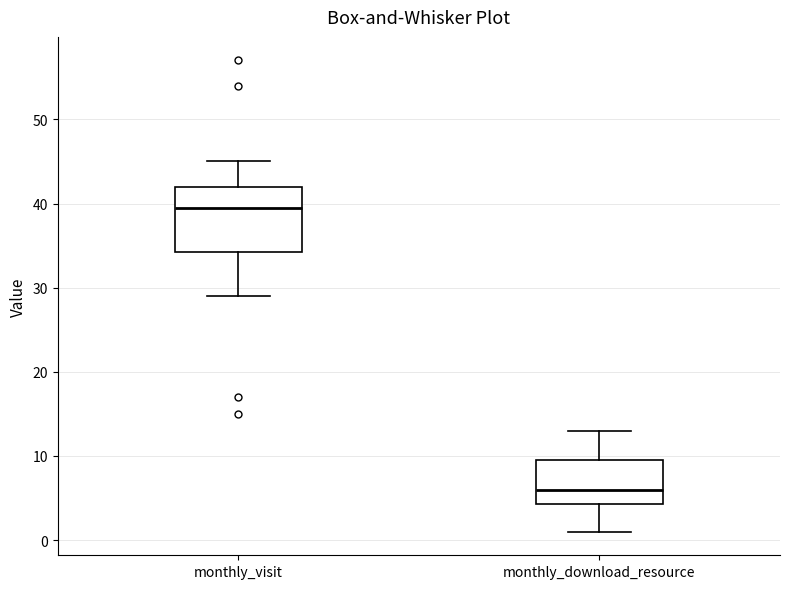

Which box is the tallest, from its lower edge to its upper edge?

monthly_visit